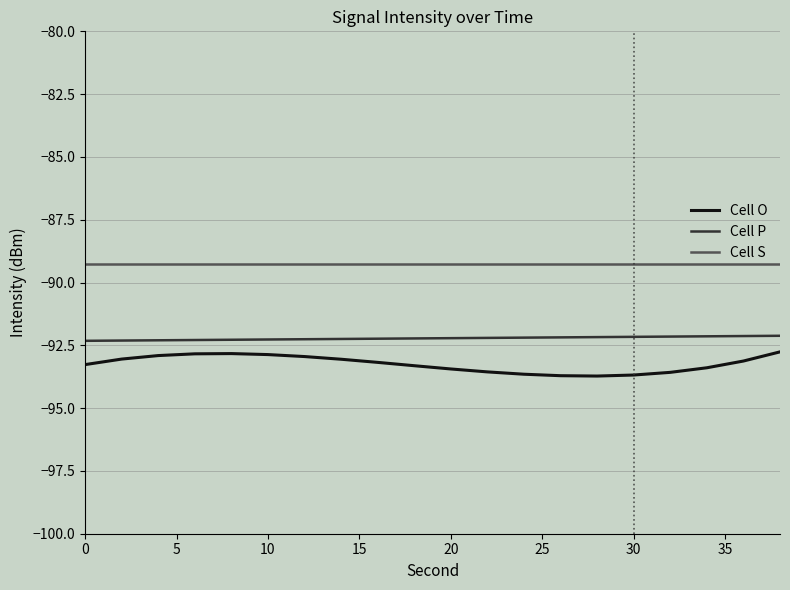

List the series in order of their overall mean, highest first.

Cell S, Cell P, Cell O